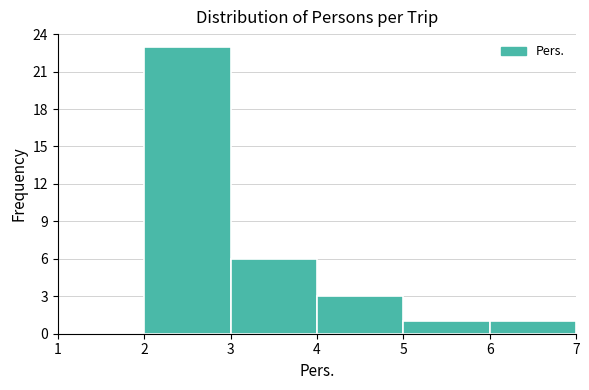

Reading left to right, transcribe this chart: for each bar, give the range it covers on the x-axis and its height. The values are not printed on the chart, so give them approximately, as read against the axis.

1 to 2: 0
2 to 3: 23
3 to 4: 6
4 to 5: 3
5 to 6: 1
6 to 7: 1